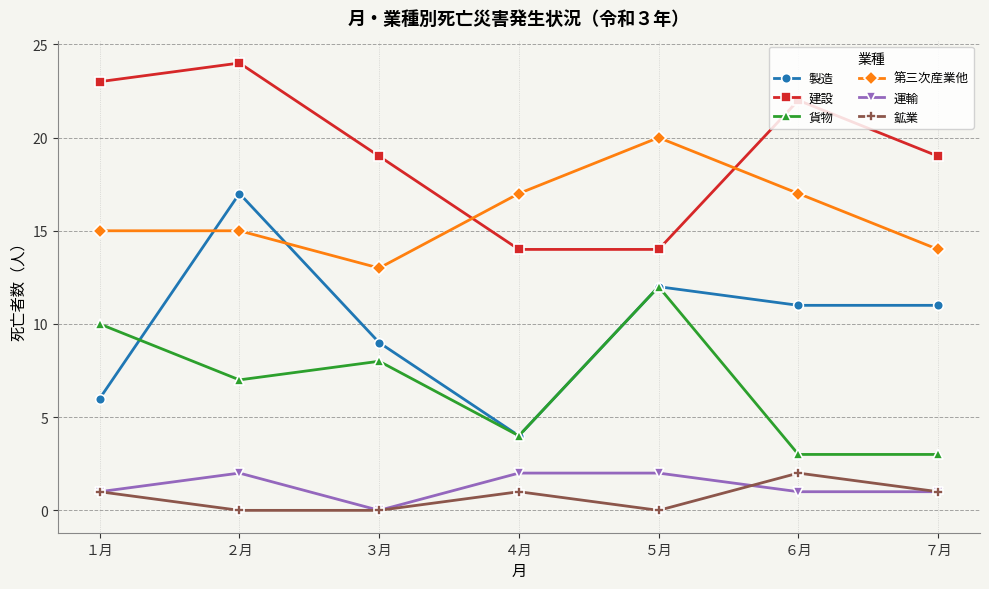

How many distinct data groups are displayed?

6